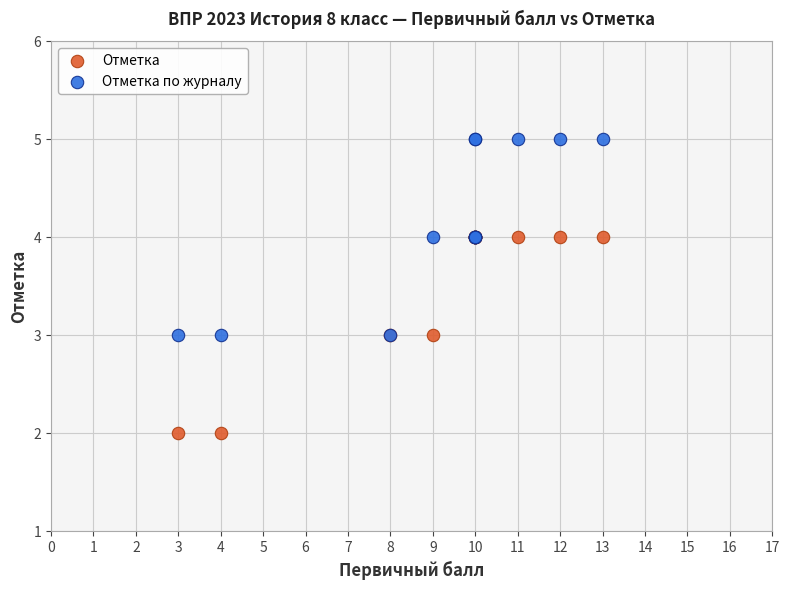

Which series contains the highest Y value?

Отметка по журналу